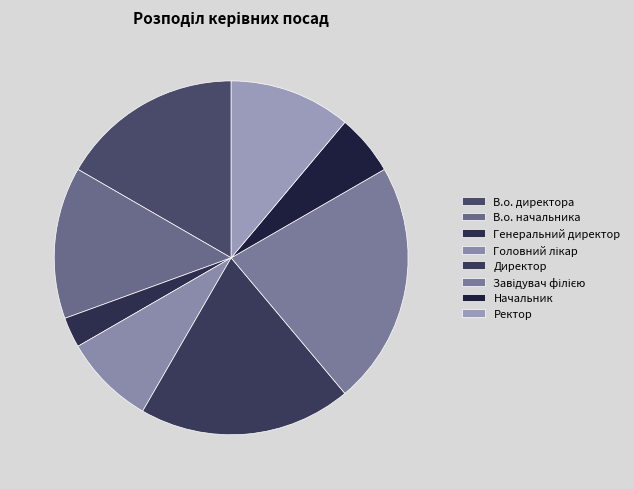

What percentage do Головний лікар and Директор together represent?

27.8%